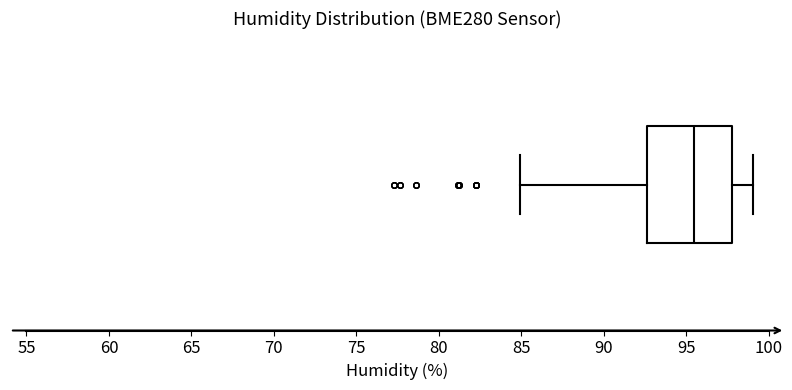

Transcribe this box plot: give where the median line is, the range the box spans, and where the two whiskers end, as read against the x-axis. The values are not printed on the chart, so give them approximately, as read against the axis.

median 95.5, box 92.5 to 98.0, whiskers 85.0 to 99.0